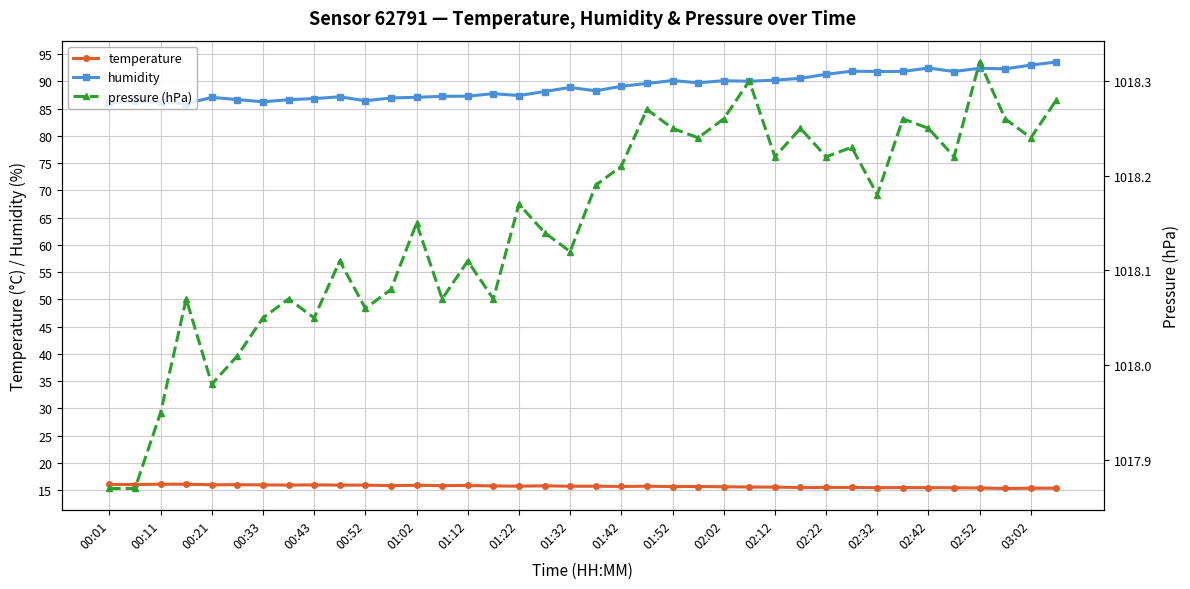

How many interior local peaks does the temperature series have?

9